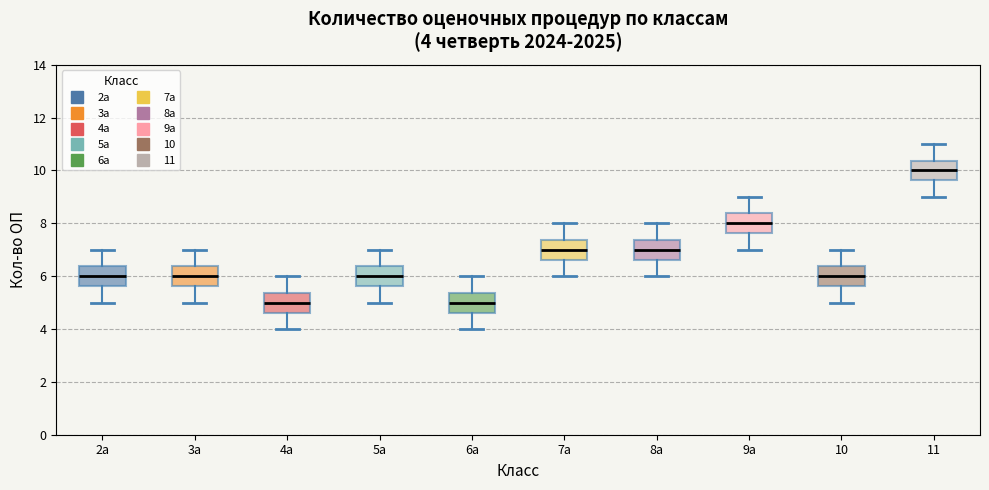

Which box has the highest median line?

11